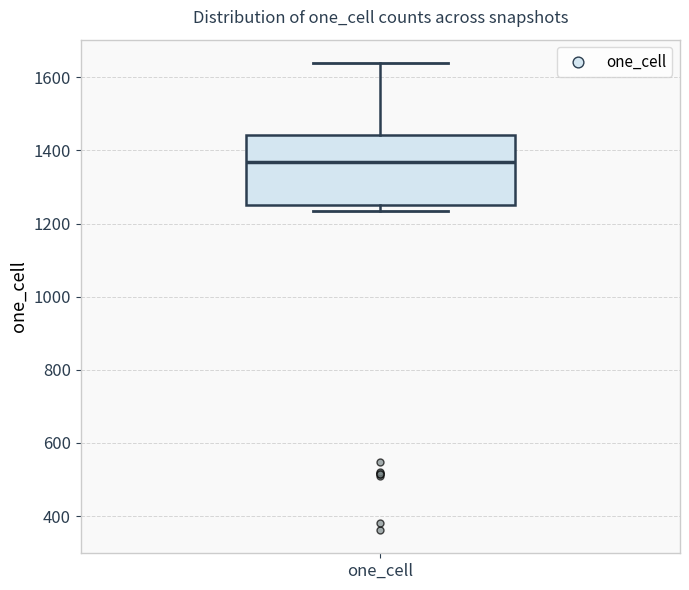

Where is the lower edge of the box for one_cell on the y-axis? The values are not printed on the chart, so give them approximately, as read against the axis.

1260